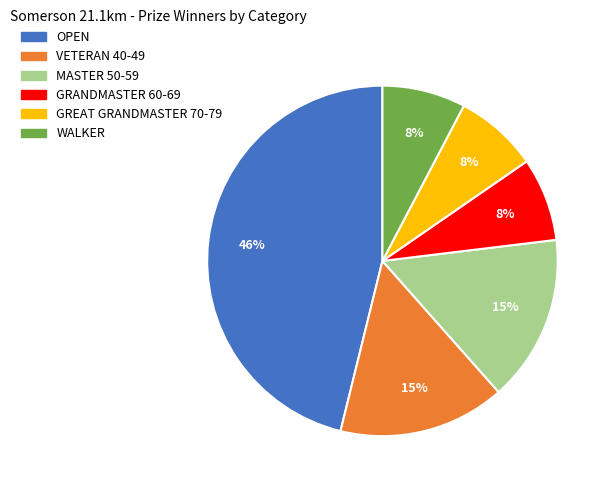

Is it true that GRANDMASTER 60-69 is 8% of the pie?

True